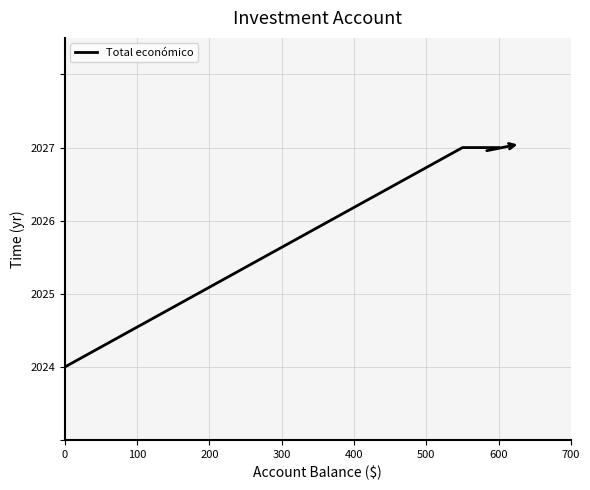

What is the smallest value displayed?

2024